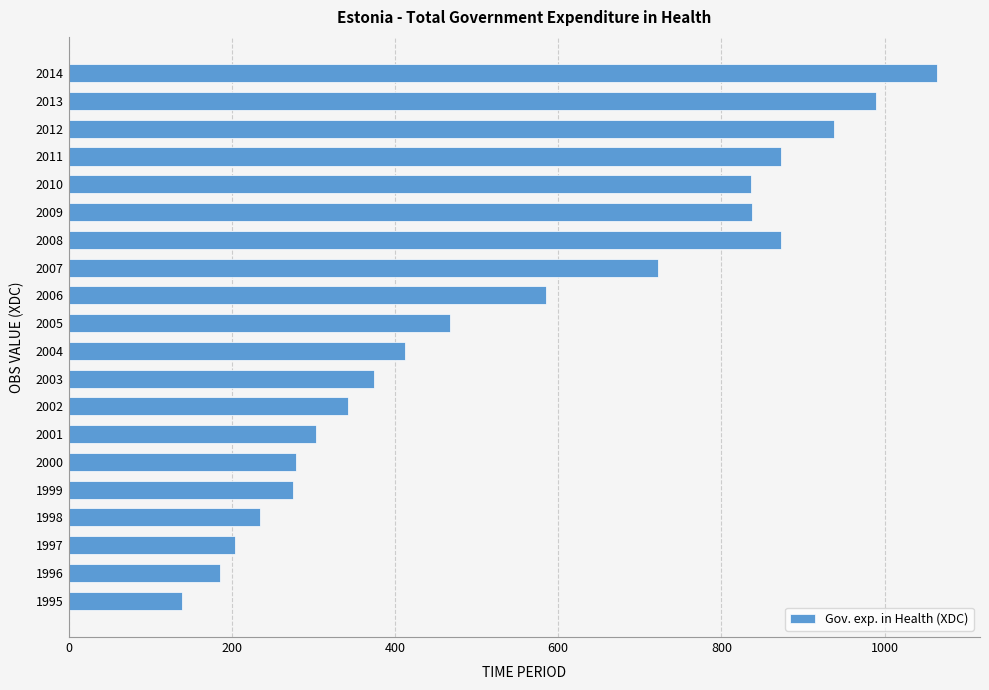

What is the sum of the values at 1996 and 2011?

1058.0